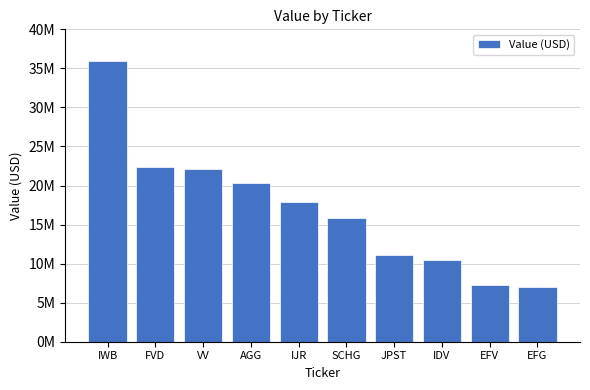

At which label is the value closest to 21487500?

VV